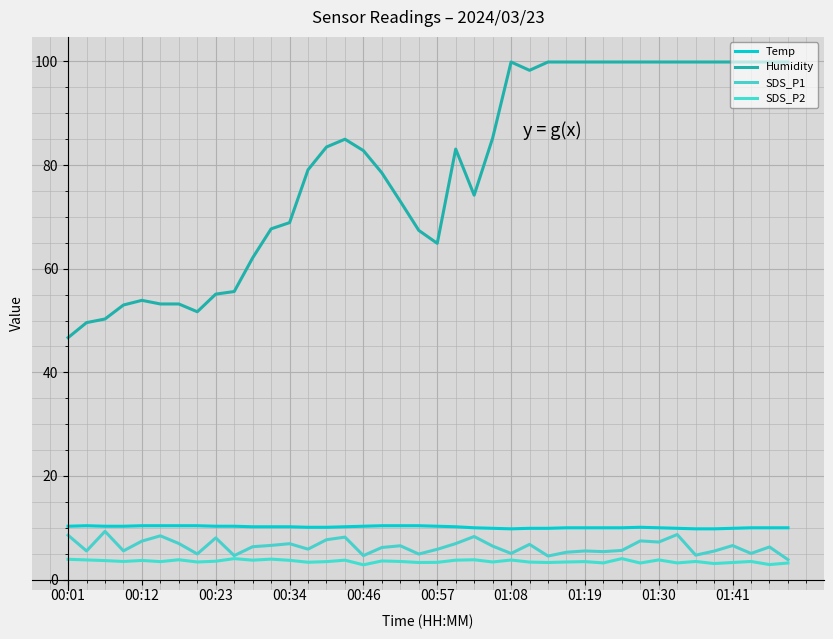

Is this an area chart (filled region under the line)?

No